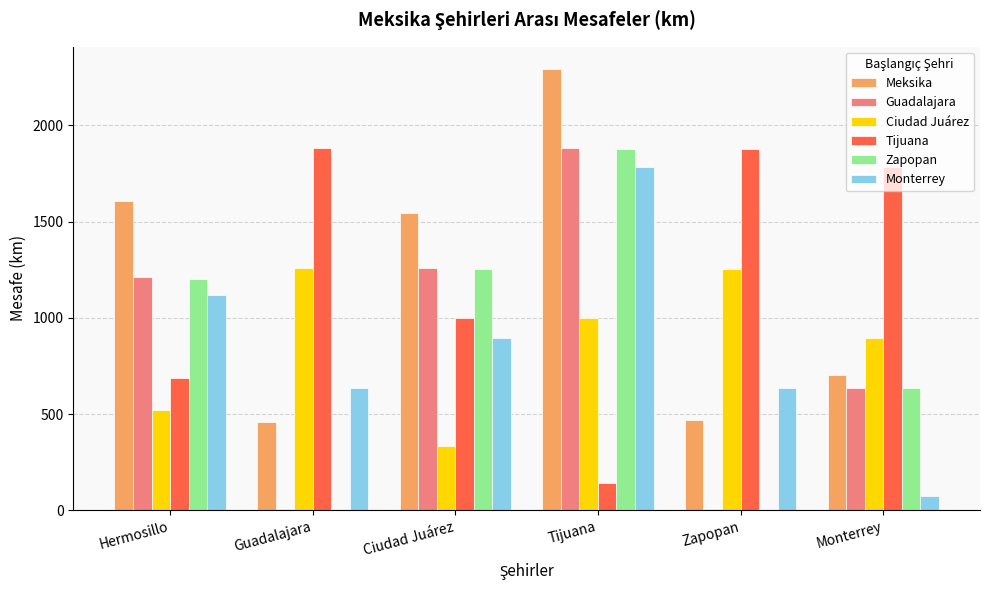

What is the difference between the Meksika values at Guadalajara and Zapopan?

6